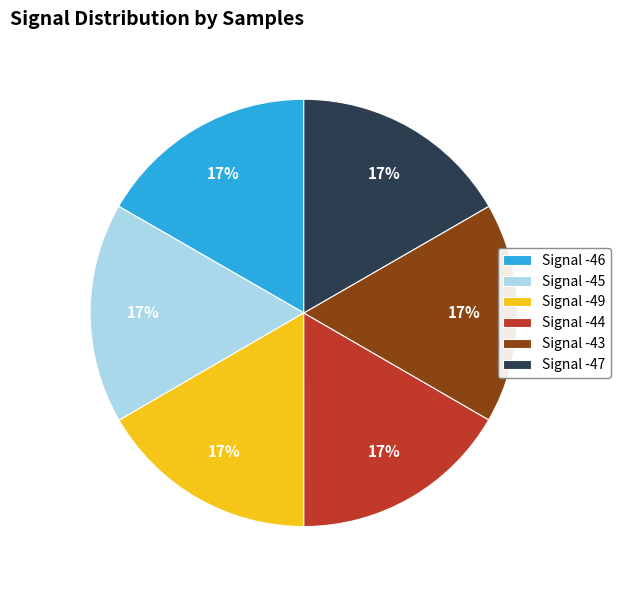

To the nearest percent, what portion does Signal -43 represent?

17%